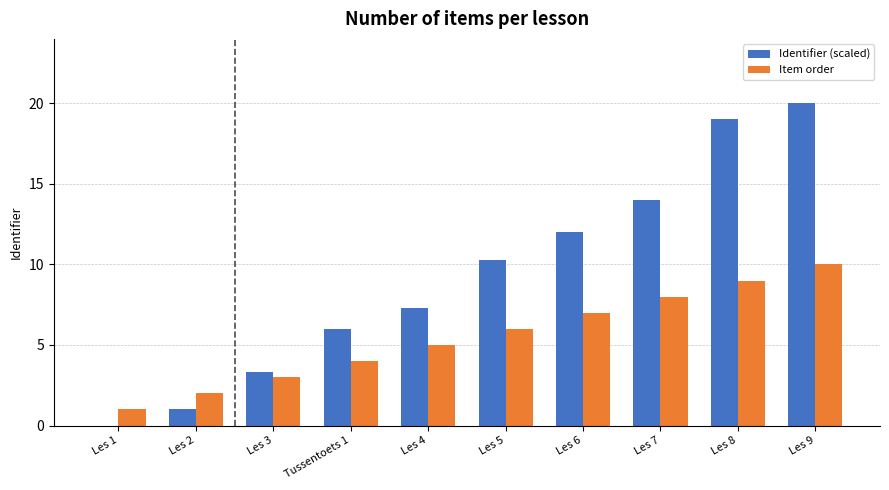

How many groups of bars are there?

10